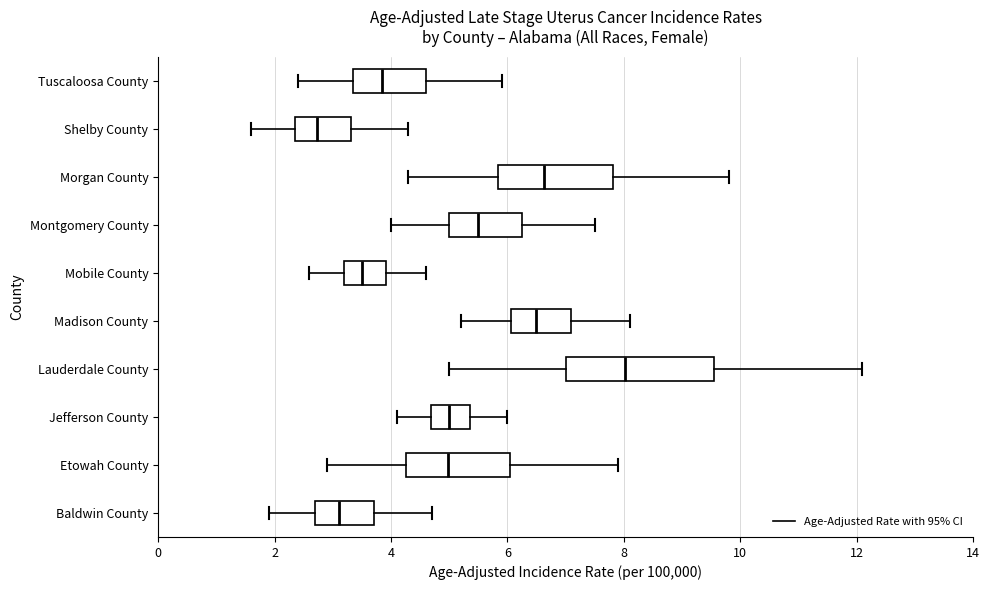

Where does the median line of the box for Lauderdale County sit on the x-axis? The values are not printed on the chart, so give them approximately, as read against the axis.

8.0